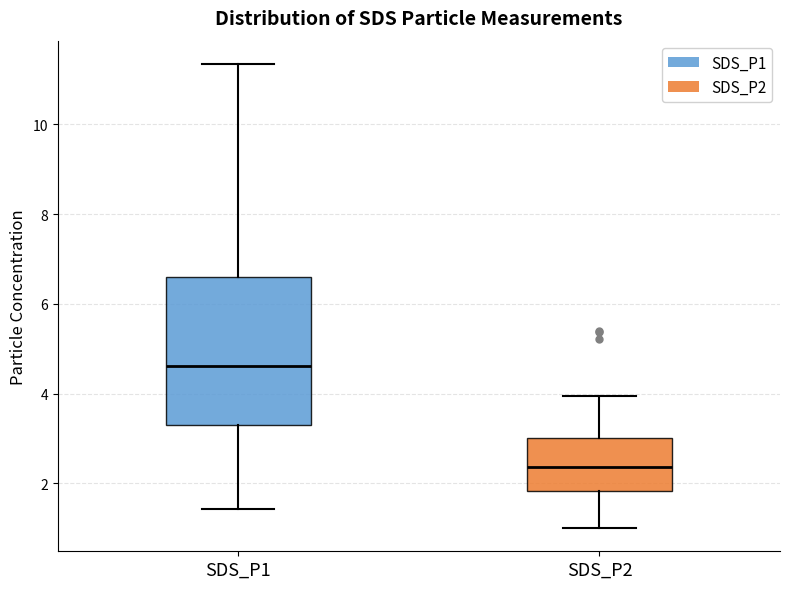

Which box has the highest median line?

SDS_P1